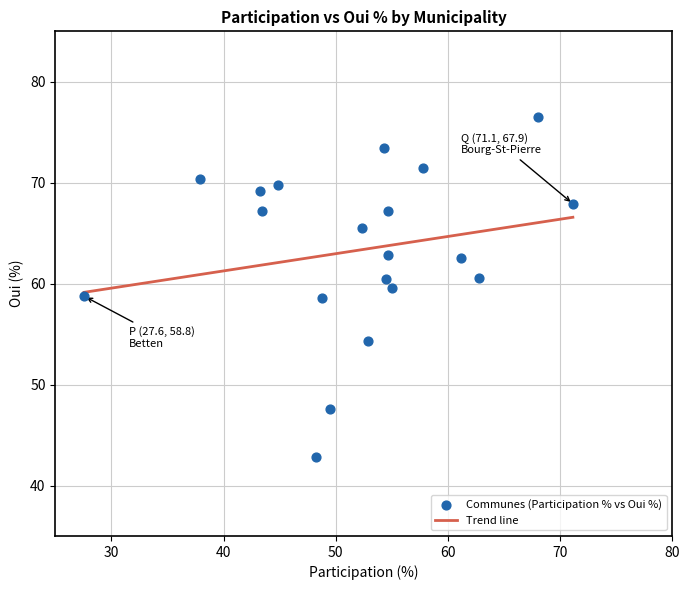

What is the range of X values (max minus min)?

43.6